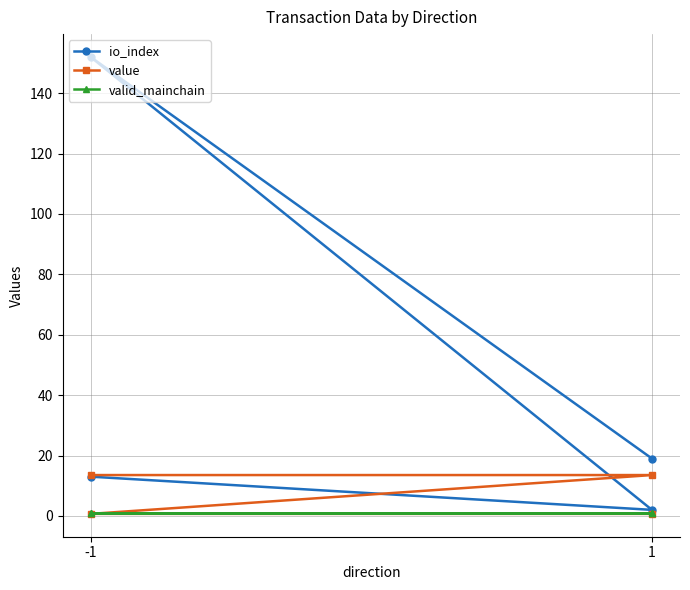

List the series in order of their peak value, highest first.

io_index, value, valid_mainchain